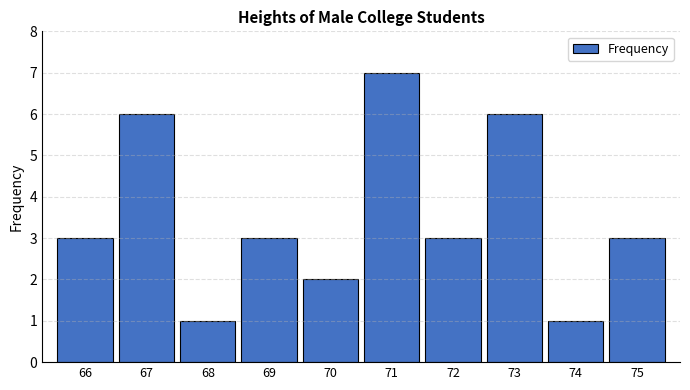

Reading right to left, extract all data points from this chart.

75=3	74=1	73=6	72=3	71=7	70=2	69=3	68=1	67=6	66=3